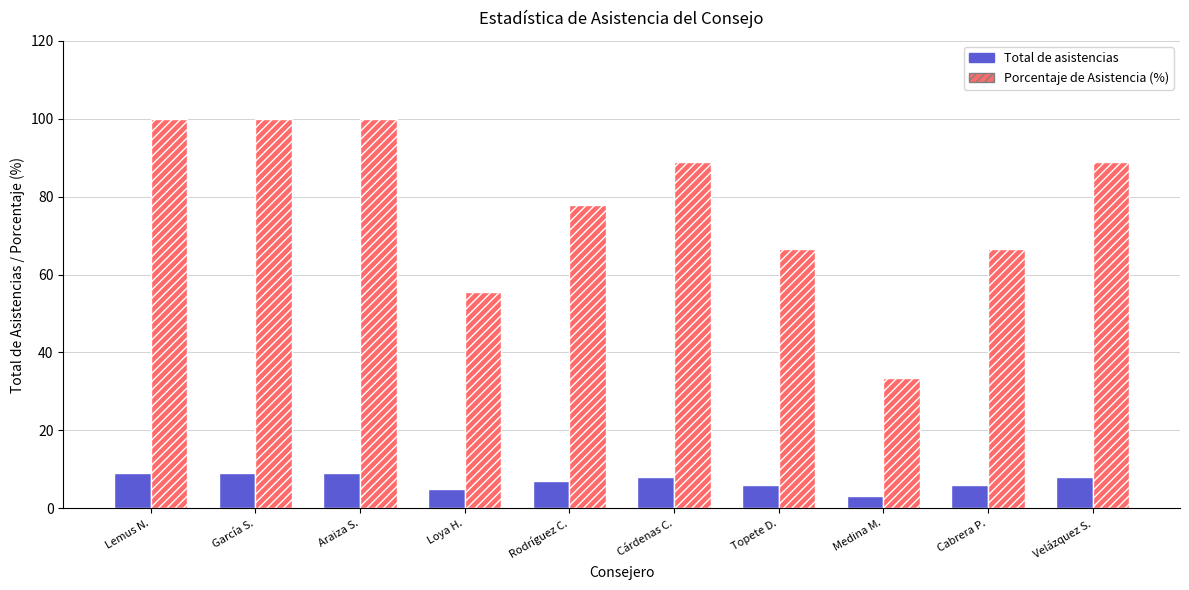

What is the greatest value displayed?

100.0